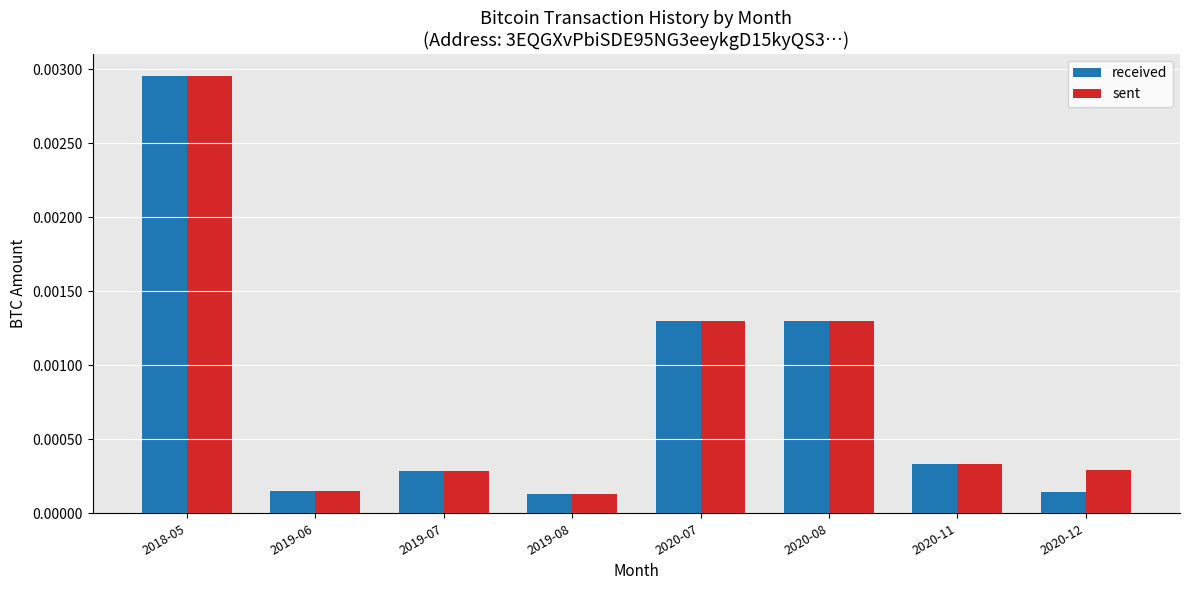

At how many categories does at least one series exceed 0?

8